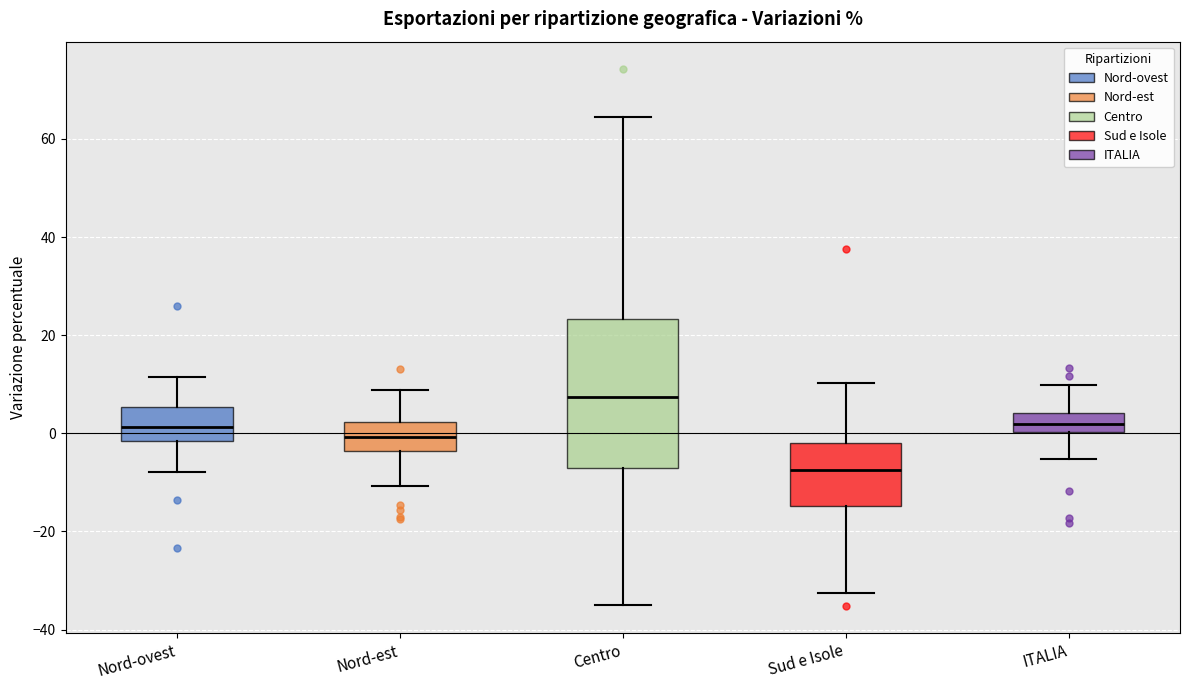

Where is the upper edge of the box for ITALIA on the y-axis? The values are not printed on the chart, so give them approximately, as read against the axis.

4